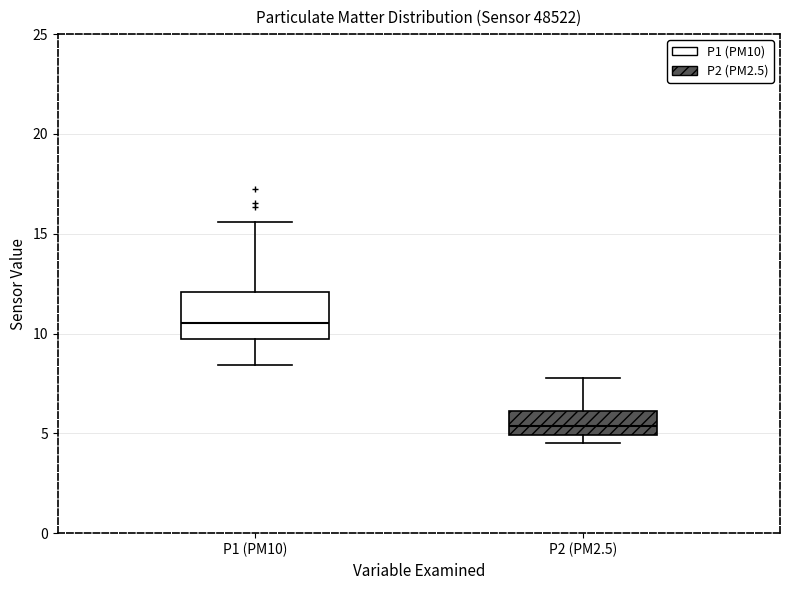

Which box is the tallest, from its lower edge to its upper edge?

P1 (PM10)